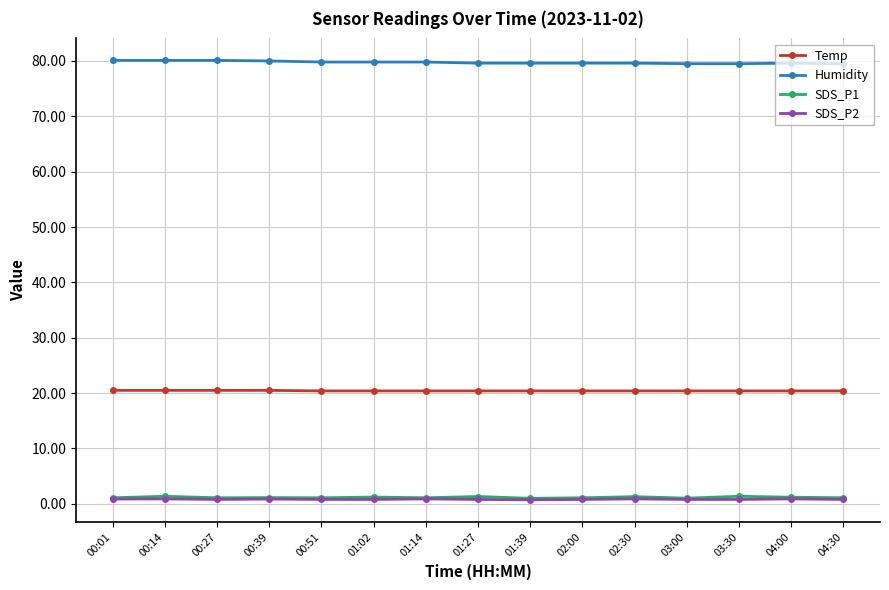

What is the label of the 9th point from the left?

01:39